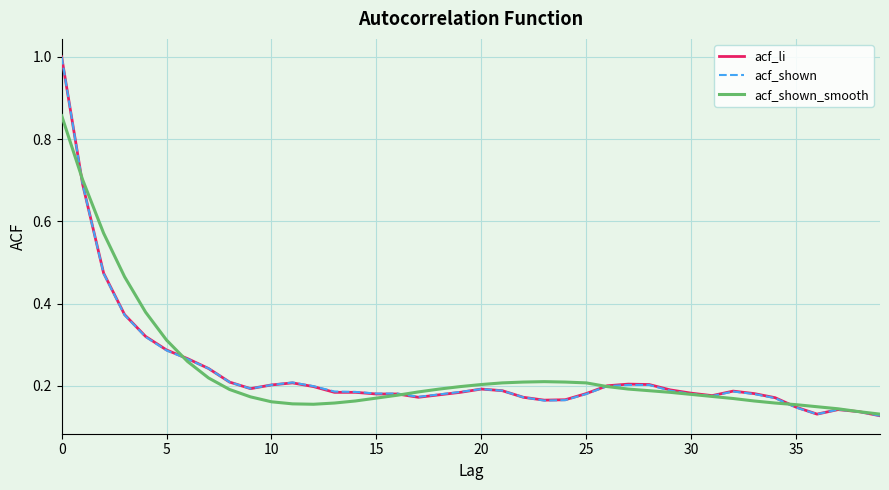

What is the greatest value displayed?

1.0